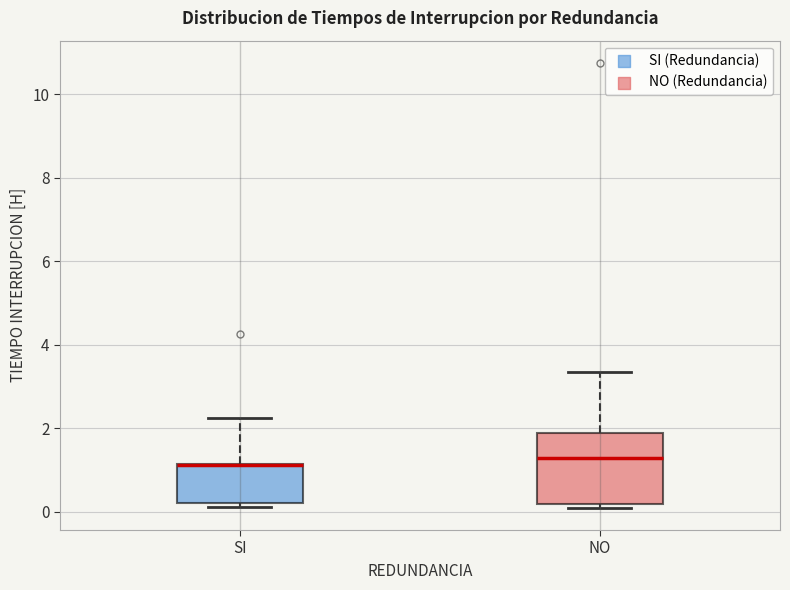

Where does the upper whisker of the box for SI end on the y-axis? The values are not printed on the chart, so give them approximately, as read against the axis.

2.2